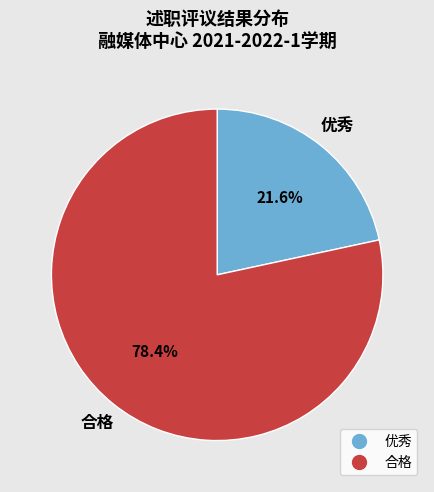

To the nearest percent, what portion does 优秀 represent?

22%